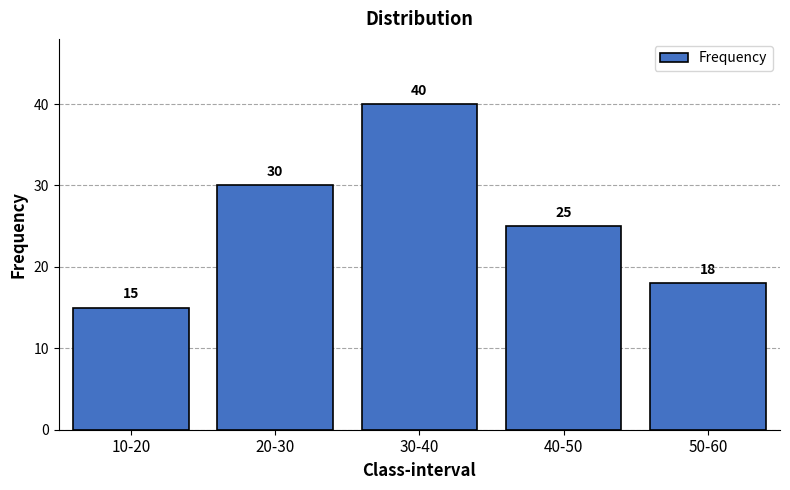

Reading left to right, transcribe all the data shown in this chart.

15	30	40	25	18